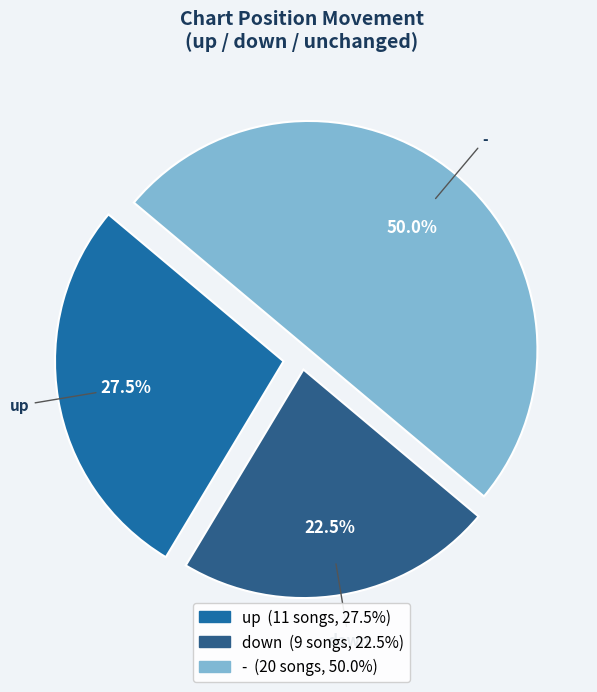

What is the smallest slice in the pie chart?

down